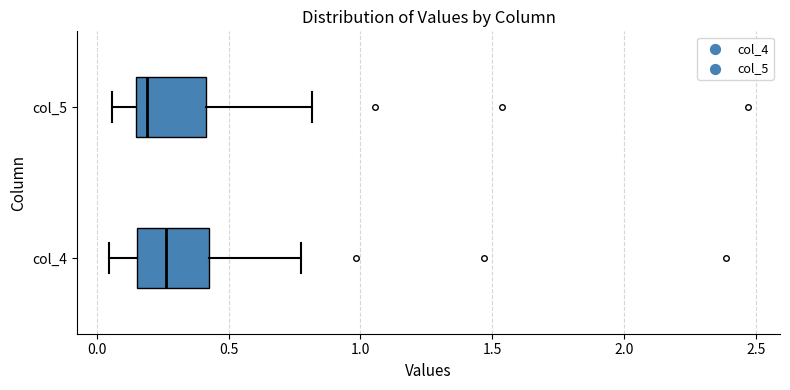

Where does the left whisker of the box for col_4 end on the x-axis? The values are not printed on the chart, so give them approximately, as read against the axis.

0.05